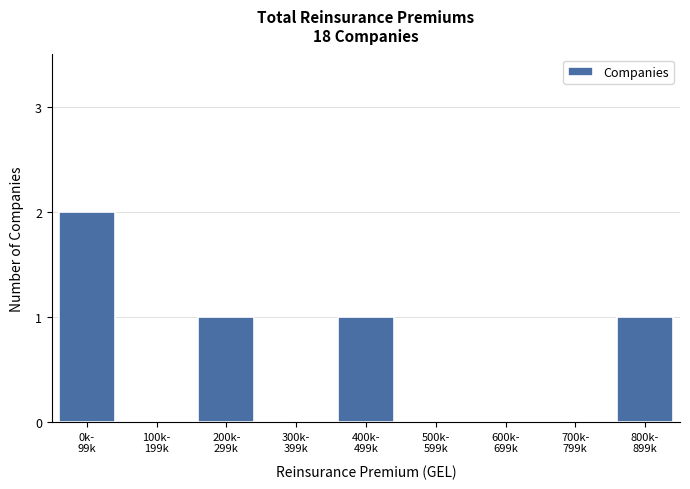

What is the sum of all values?

5